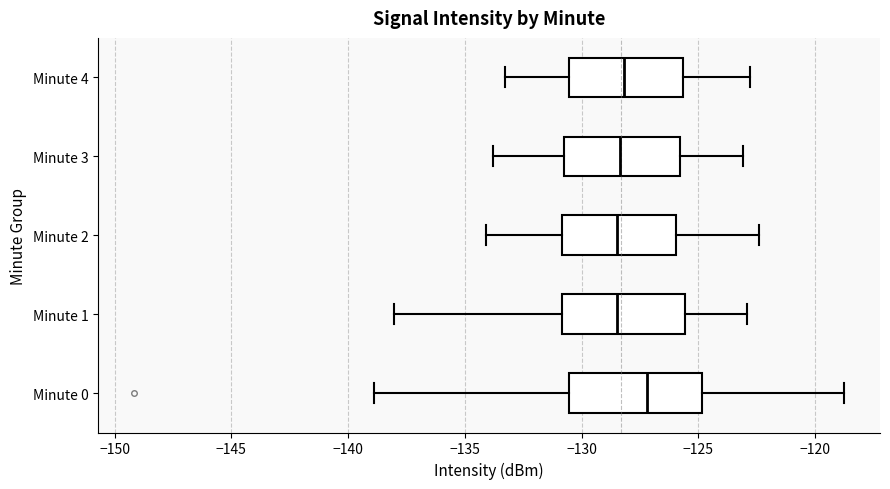

Which box has the furthest to the right median line?

Minute 0